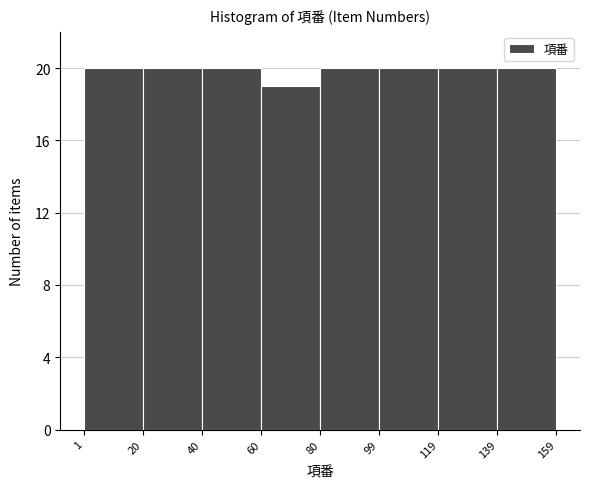

What is the height of the bar covering 40 to 60 on the x-axis? The values are not printed on the chart, so give them approximately, as read against the axis.

20